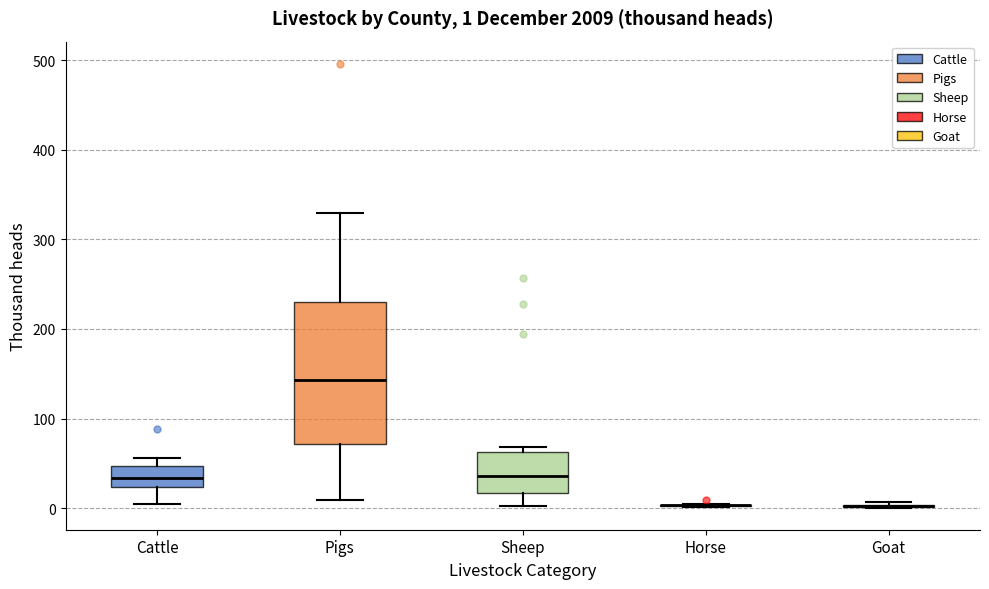

Comparing the boxes themselves (not the whiskers), which one is the tallest?

Pigs